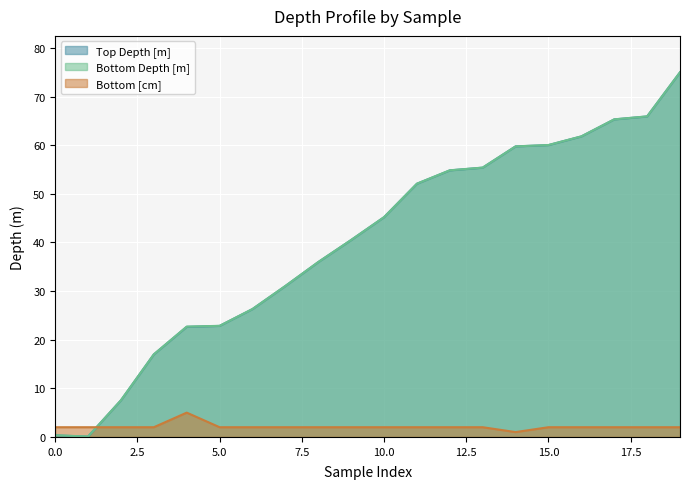

The value of Bottom [cm] at 0 is 5.0. True or false?

True